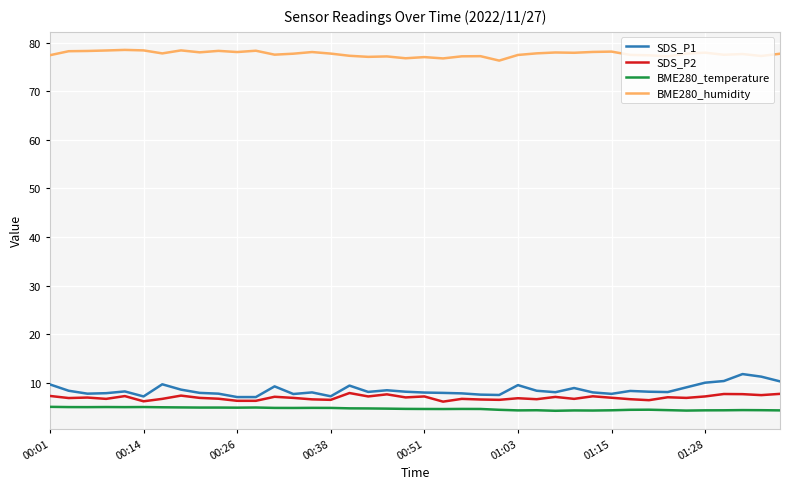

What is the highest value of the BME280_temperature series?

5.1